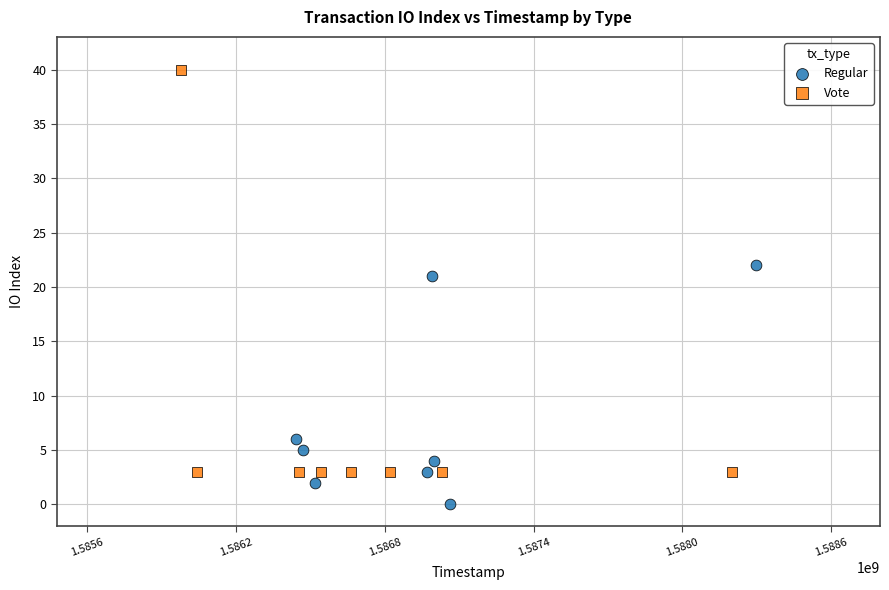

Which series contains the highest Y value?

Vote